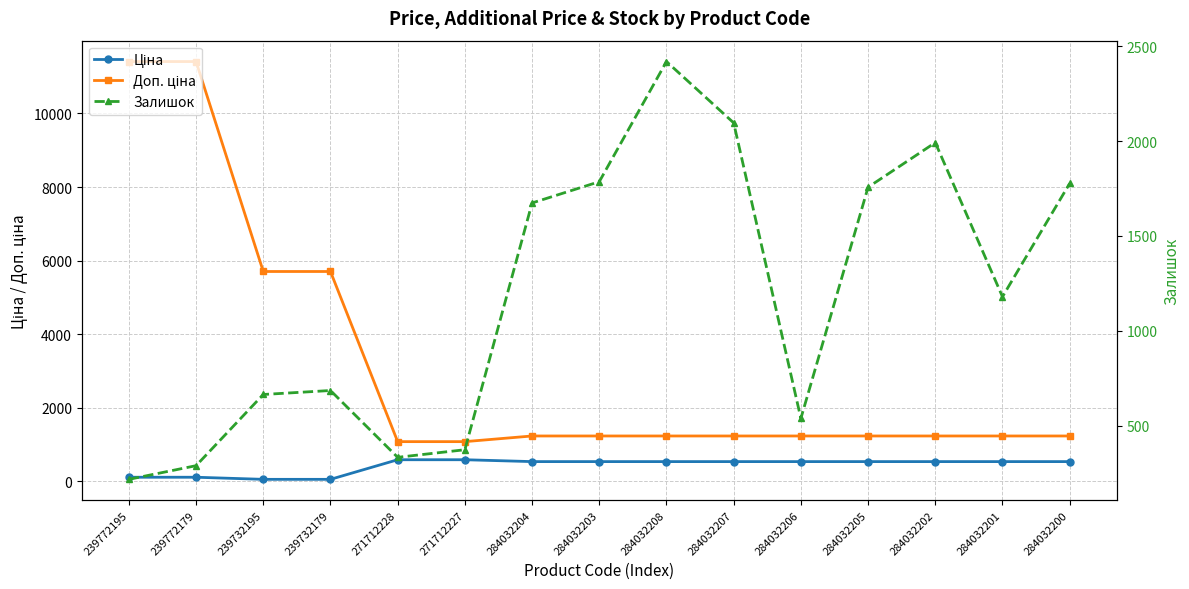

How many lines are shown in the chart?

3